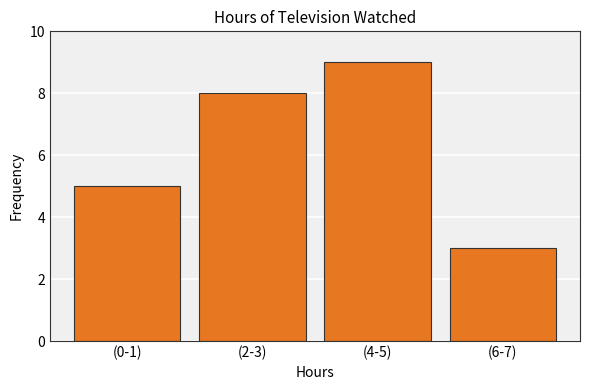

Reading left to right, extract all data points from this chart.

5	8	9	3